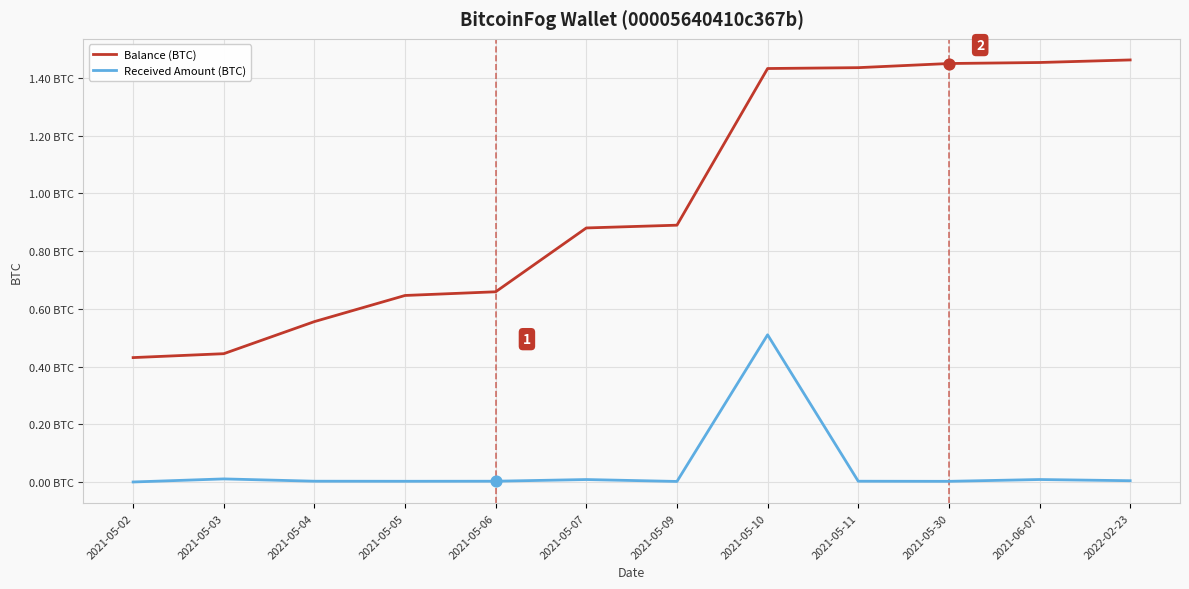

At which category is the sum across all series the highest?

2021-05-10